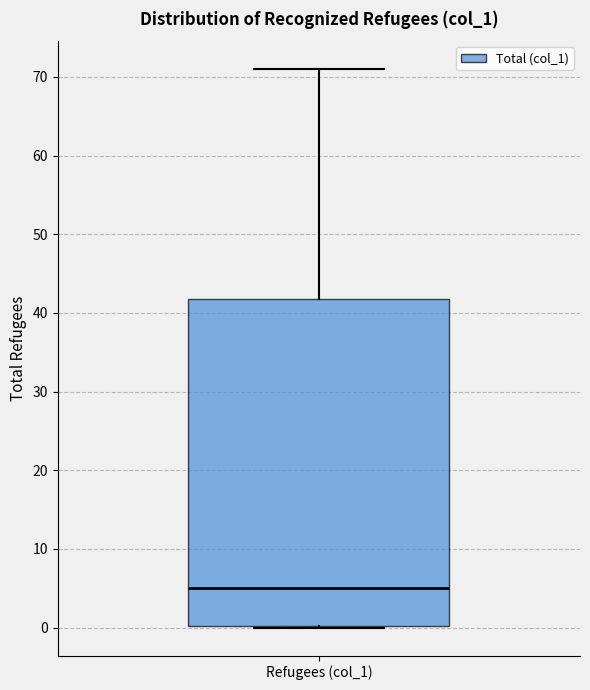

Read this box plot against the y-axis: the position of the median line, the range covered by the box, and the ends of both whiskers. The values are not printed on the chart, so give them approximately, as read against the axis.

median 5, box 0 to 42, whiskers 0 to 71